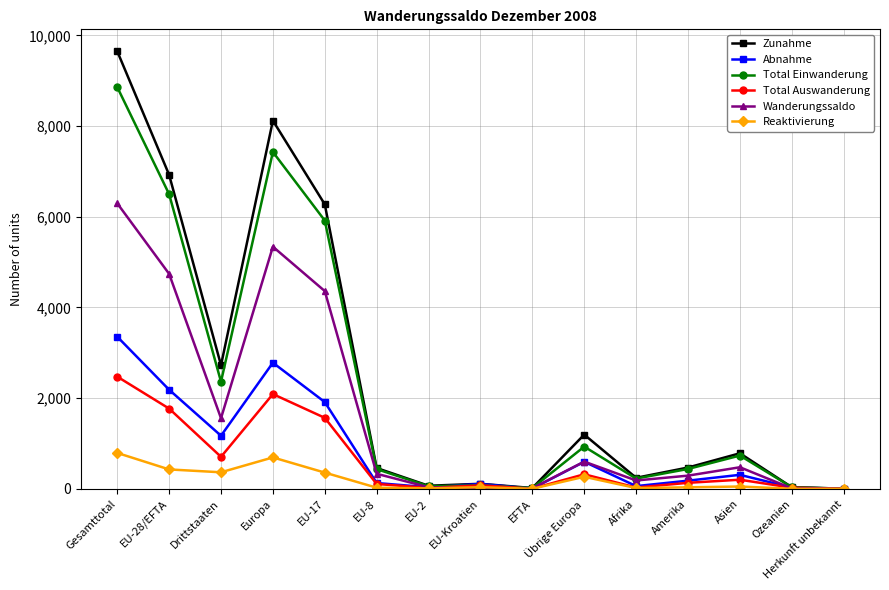

The value of Zunahme at Übrige Europa is 251. True or false?

False